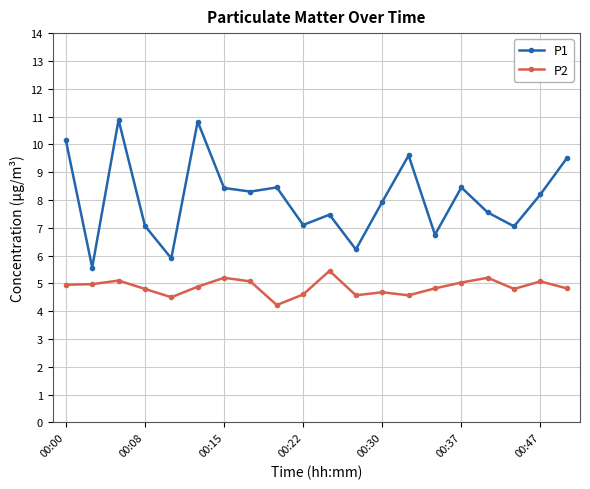

How many distinct data groups are displayed?

2